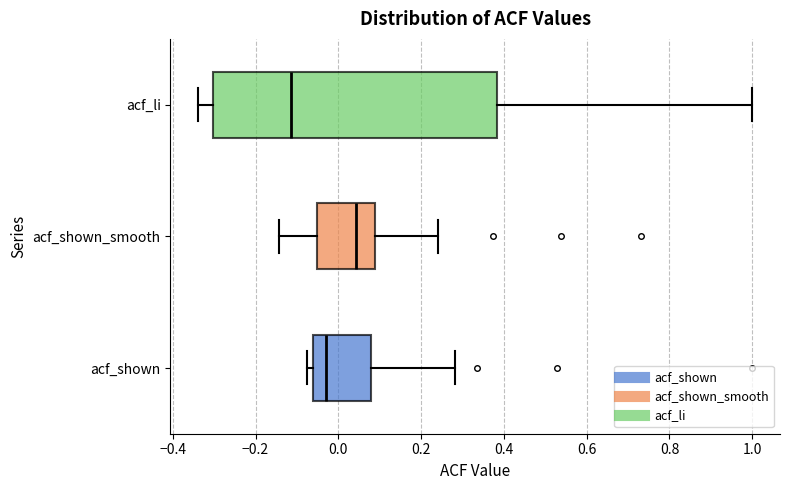

Comparing the boxes themselves (not the whiskers), which one is the widest?

acf_li